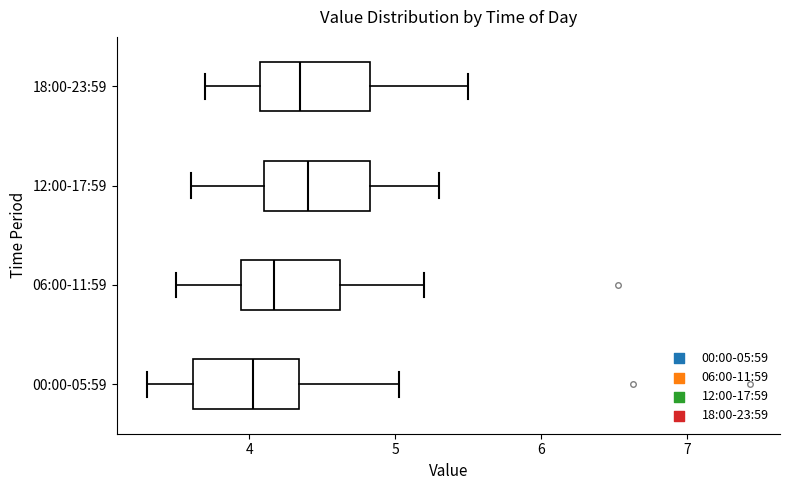

Reading bottom to top, read every box against the x-axis: the position of its median line, the range the box covers, and the ends of its whiskers. The values are not printed on the chart, so give them approximately, as read against the axis.

00:00-05:59: median 4.0, box 3.6 to 4.3, whiskers 3.3 to 5.0
06:00-11:59: median 4.2, box 3.9 to 4.6, whiskers 3.5 to 5.2
12:00-17:59: median 4.4, box 4.1 to 4.8, whiskers 3.6 to 5.3
18:00-23:59: median 4.4, box 4.1 to 4.8, whiskers 3.7 to 5.5